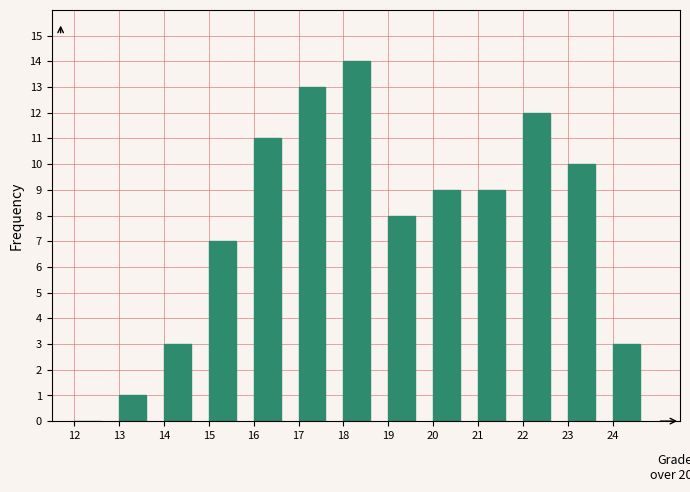

Reading left to right, list every bar in this chart as the range it spans on the x-axis followed by its height. The values are not printed on the chart, so give them approximately, as read against the axis.

12 to 13: 0
13 to 14: 1
14 to 15: 3
15 to 16: 7
16 to 17: 11
17 to 18: 13
18 to 19: 14
19 to 20: 8
20 to 21: 9
21 to 22: 9
22 to 23: 12
23 to 24: 10
24 to 25: 3